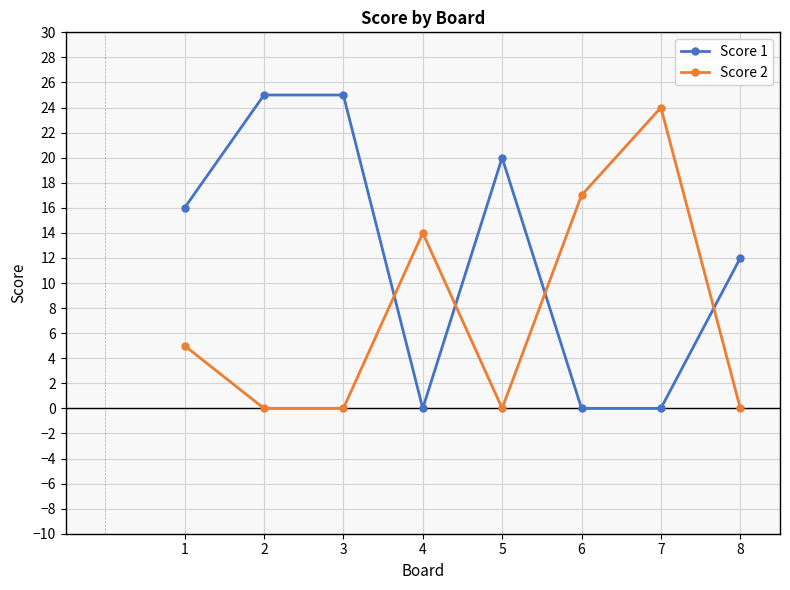

Which series has the largest total across all categories?

Score 1